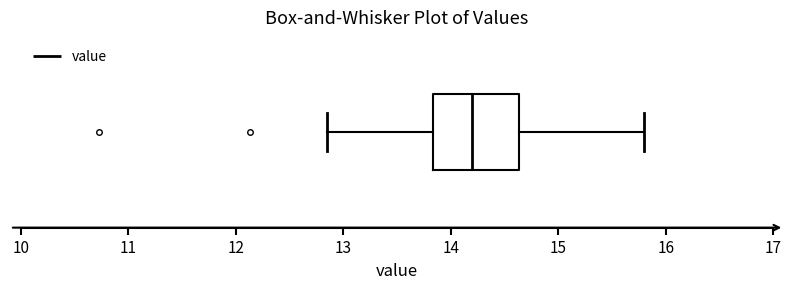

Where does the right whisker of the box end on the x-axis? The values are not printed on the chart, so give them approximately, as read against the axis.

15.8